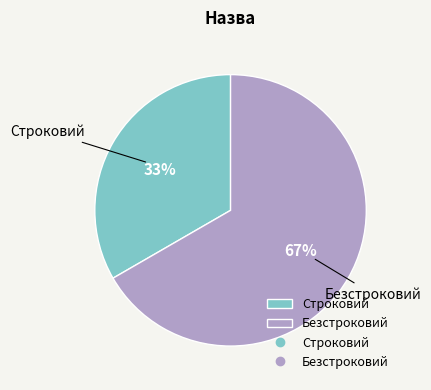

What is the largest slice in the pie chart?

Безстроковий